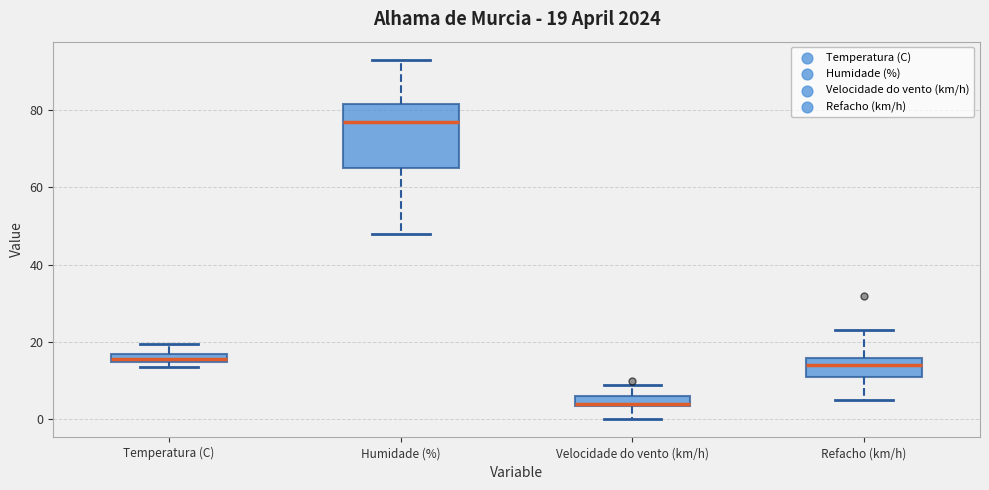

Which box has the highest median line?

Humidade (%)